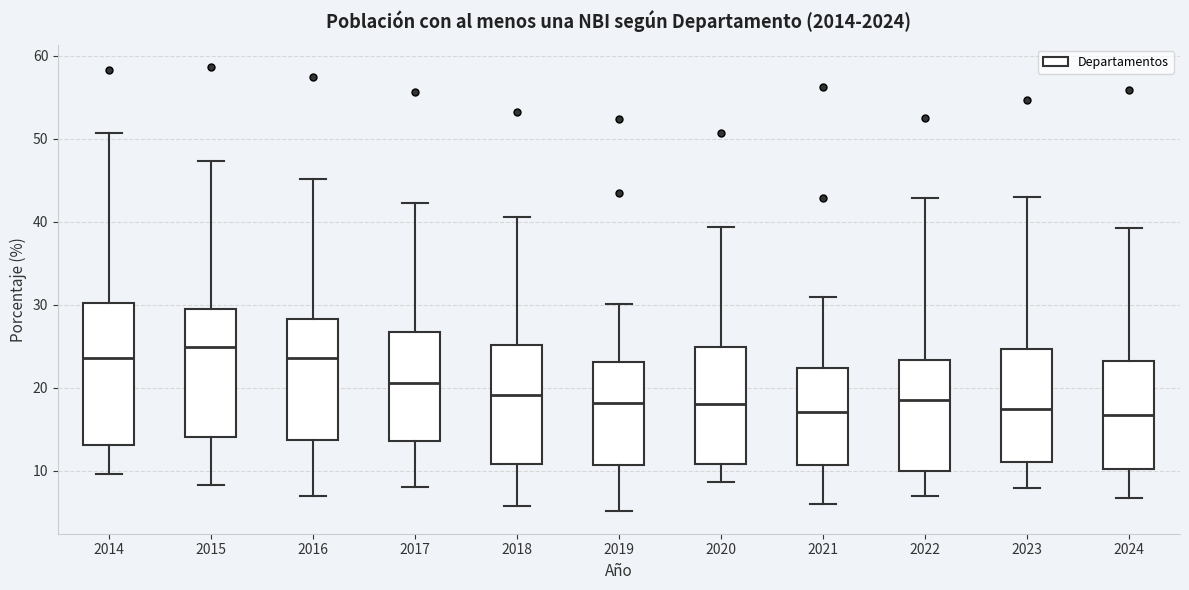

Reading left to right, read every box against the y-axis: the position of its median line, the range the box covers, and the ends of its whiskers. The values are not printed on the chart, so give them approximately, as read against the axis.

2014: median 24, box 13 to 30, whiskers 10 to 51
2015: median 25, box 14 to 30, whiskers 8 to 47
2016: median 24, box 14 to 28, whiskers 7 to 45
2017: median 21, box 14 to 27, whiskers 8 to 42
2018: median 19, box 11 to 25, whiskers 6 to 41
2019: median 18, box 11 to 23, whiskers 5 to 30
2020: median 18, box 11 to 25, whiskers 9 to 39
2021: median 17, box 11 to 22, whiskers 6 to 31
2022: median 19, box 10 to 23, whiskers 7 to 43
2023: median 17, box 11 to 25, whiskers 8 to 43
2024: median 17, box 10 to 23, whiskers 7 to 39